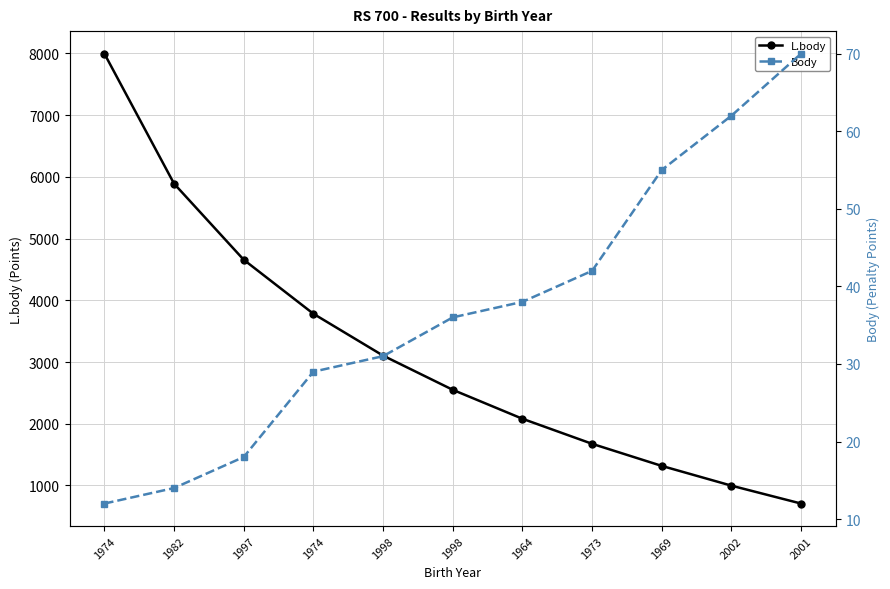

Which series has the largest total across all categories?

L.body